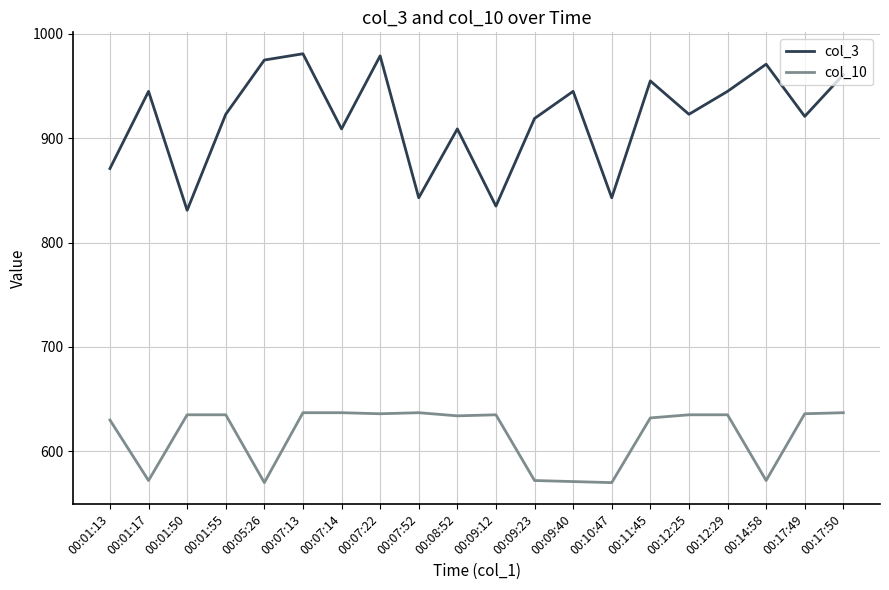

What is the difference between the maximum and minimum values in the col_10 series?

67